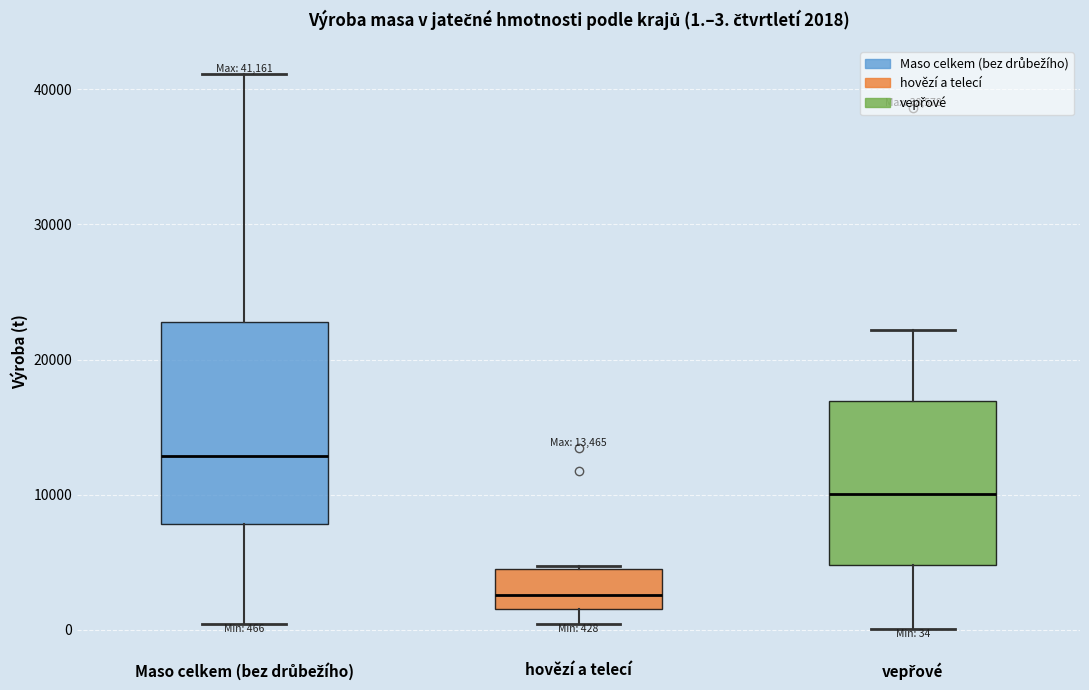

Which box has the lowest median line?

hovězí a telecí